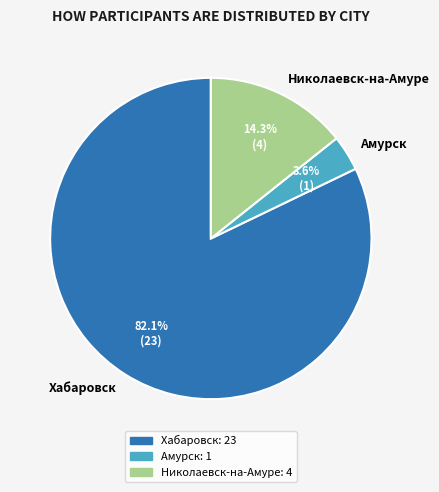

To the nearest percent, what percentage of the pie is Николаевск-на-Амуре?

14%